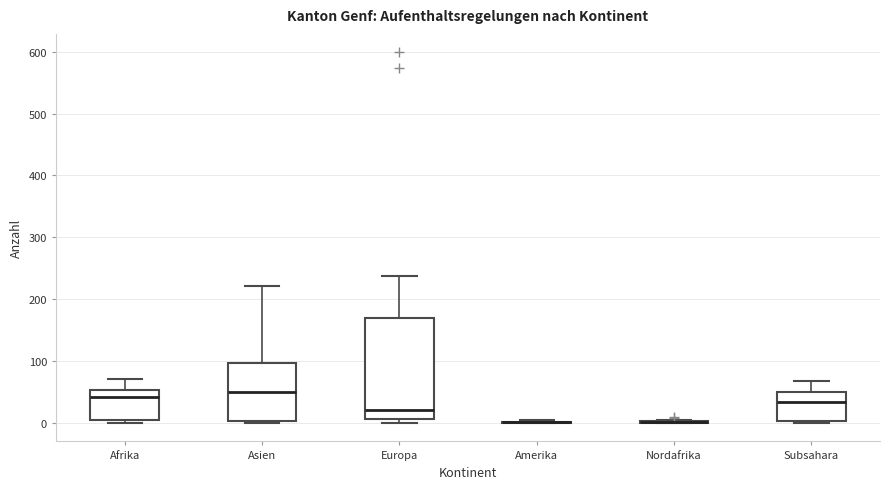

Reading left to right, transcribe this box plot: for each box, give where its median line is, the range the box spans, and where its two whiskers end, as read against the y-axis. The values are not printed on the chart, so give them approximately, as read against the axis.

Afrika: median 40, box 0 to 50, whiskers 0 (just below the box's lower edge) to 70
Asien: median 50, box 0 to 100, whiskers 0 to 220
Europa: median 20, box 10 to 170, whiskers 0 to 240
Amerika: box collapsed to a line at 0, whiskers 0 to 10
Nordafrika: box collapsed to a line at 0, whiskers 0 to 0
Subsahara: median 30, box 0 to 50, whiskers 0 (just below the box's lower edge) to 70